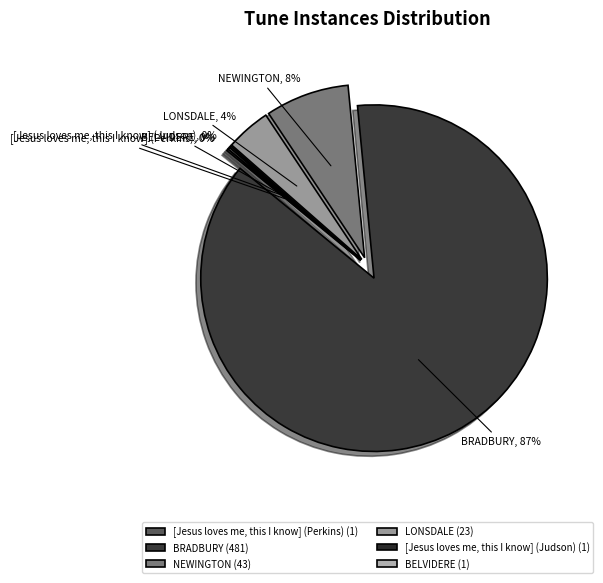

The NEWINGTON slice represents 8% of the pie. True or false?

True